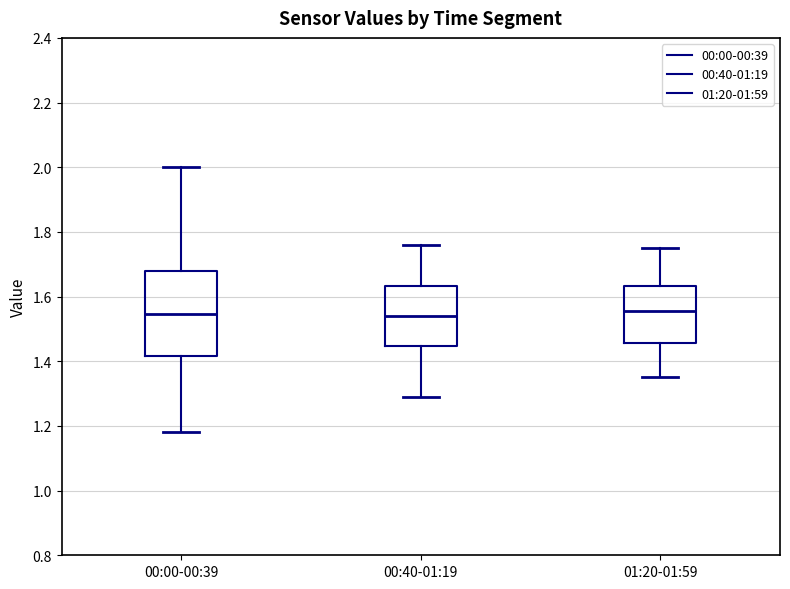

Which box is the tallest, from its lower edge to its upper edge?

00:00-00:39